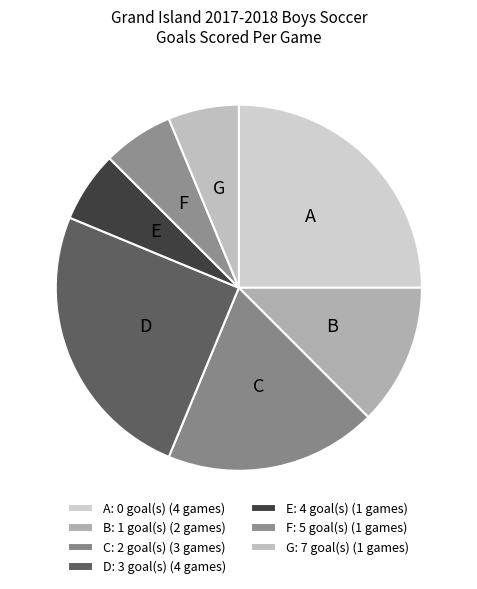

Count the number of slices in the pie.

7